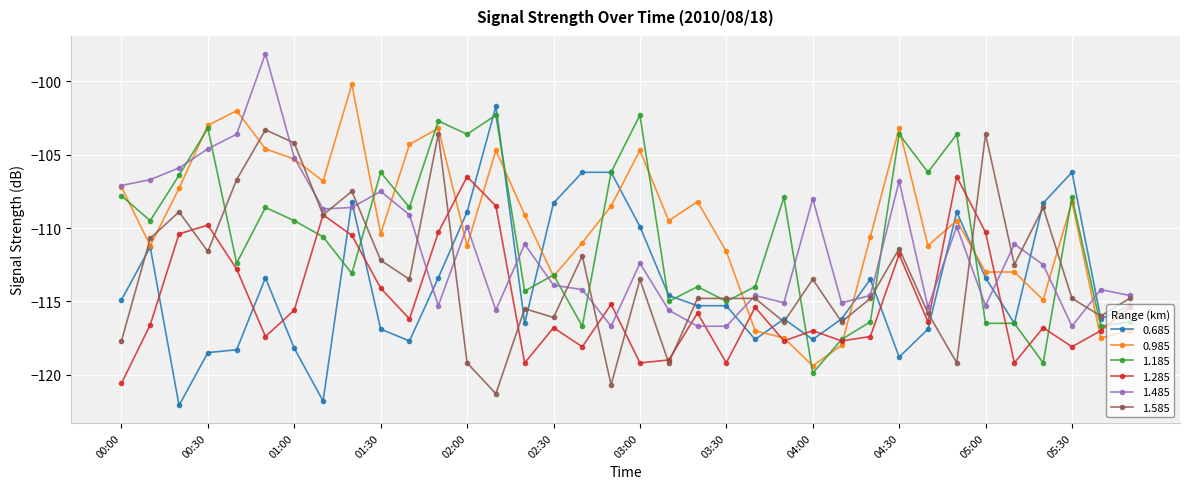

What is the lowest value of the 1.285 series?

-120.6